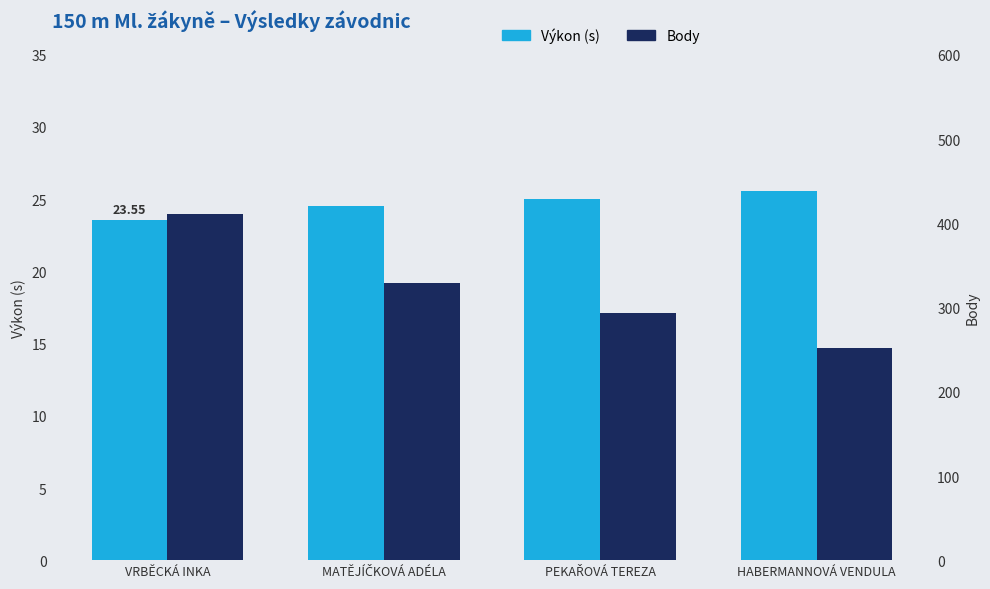

What is the lowest value of the Výkon (s) series?

23.6